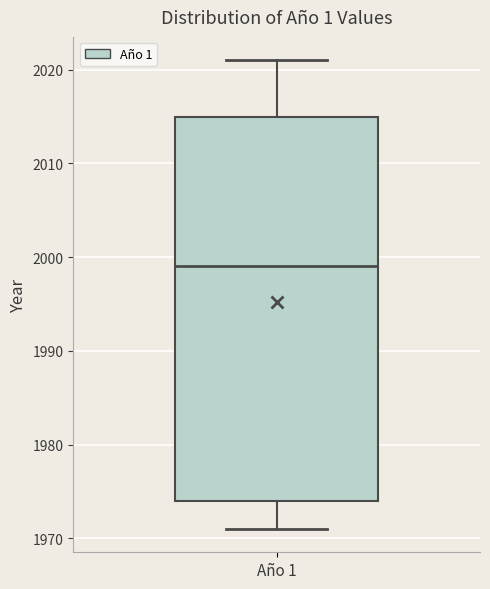

Read this box plot against the y-axis: the position of the median line, the range covered by the box, and the ends of both whiskers. The values are not printed on the chart, so give them approximately, as read against the axis.

median 1999, box 1974 to 2015, whiskers 1971 to 2021